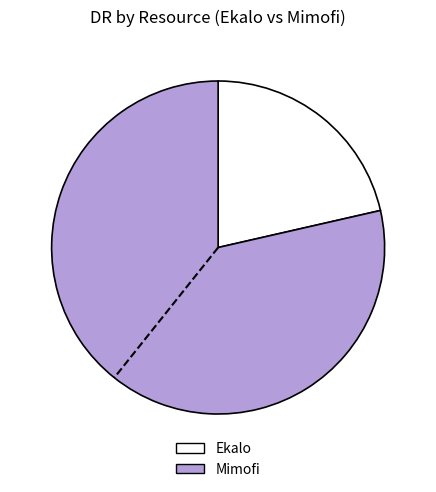

Does Ekalo represent more than half of the total?

No